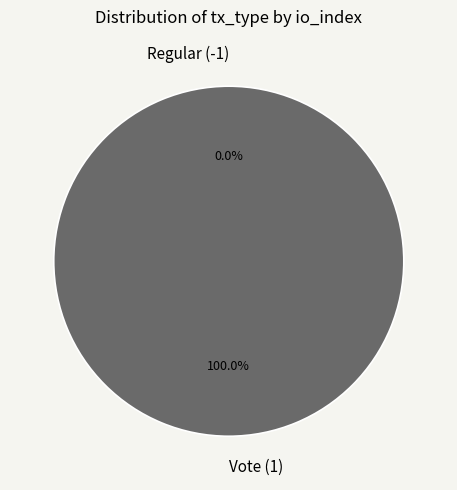

To the nearest percent, what percentage of the pie is Vote (1)?

100%